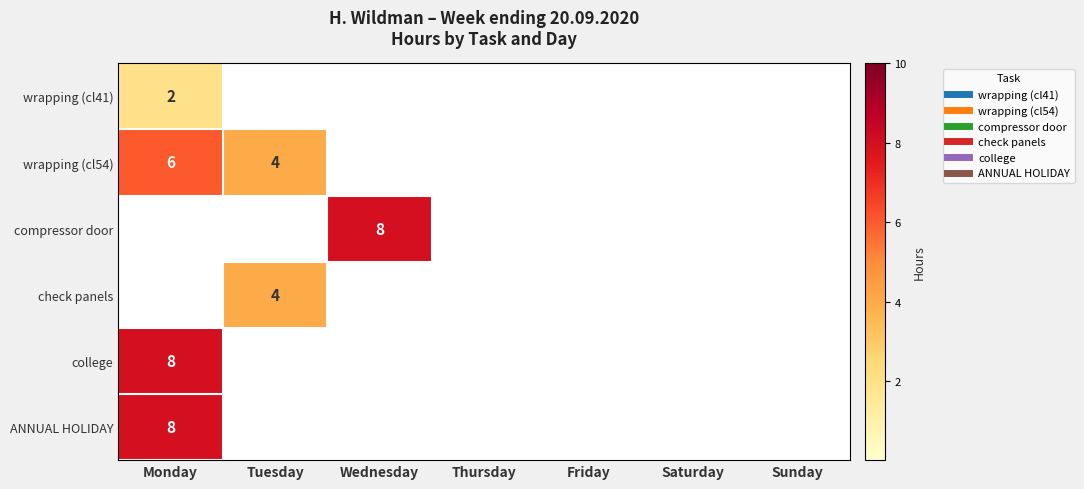

Rank the series at Friday from highest to lowest value.

wrapping (cl41), wrapping (cl54), compressor door, check panels, college, ANNUAL HOLIDAY